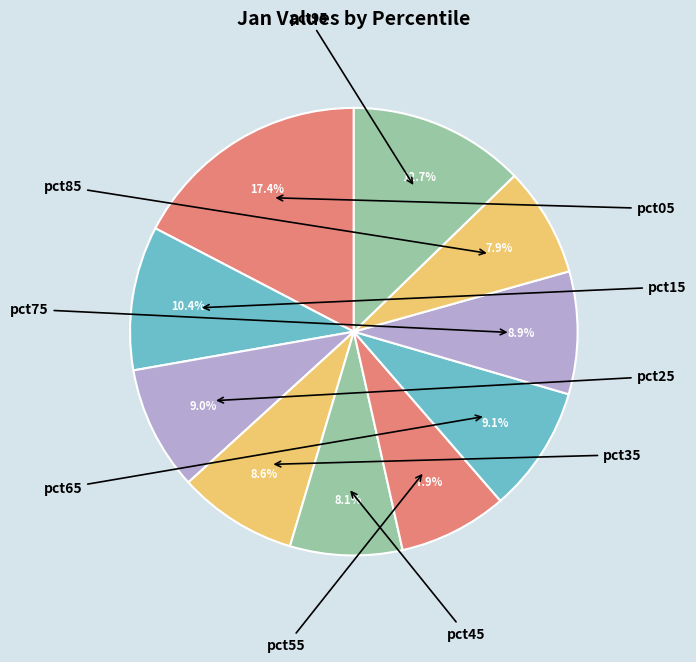

What percentage is NOT represented by pct45?

91.9%